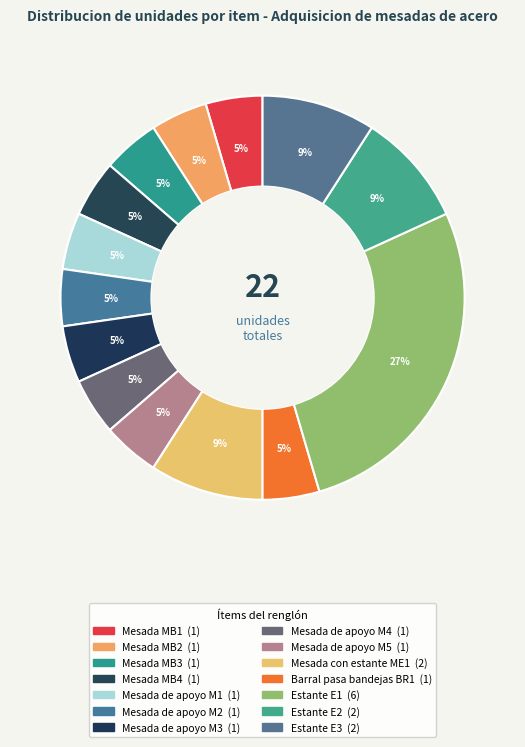

What percentage is NOT represented by Mesada de apoyo M4?

95.5%